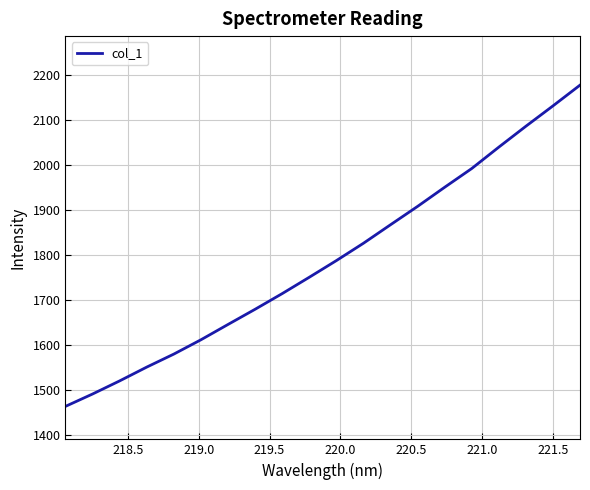

What is the difference between the maximum and minimum values?

713.2